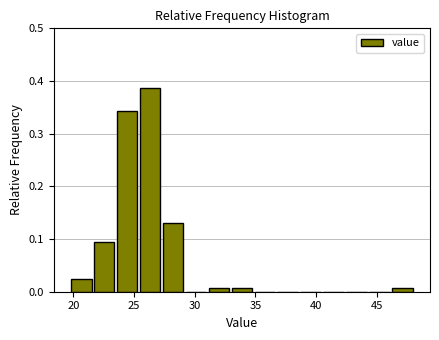

Around what value on the x-axis is the tallest bar? Give the approximate position of its centre, as read against the axis.

26.5